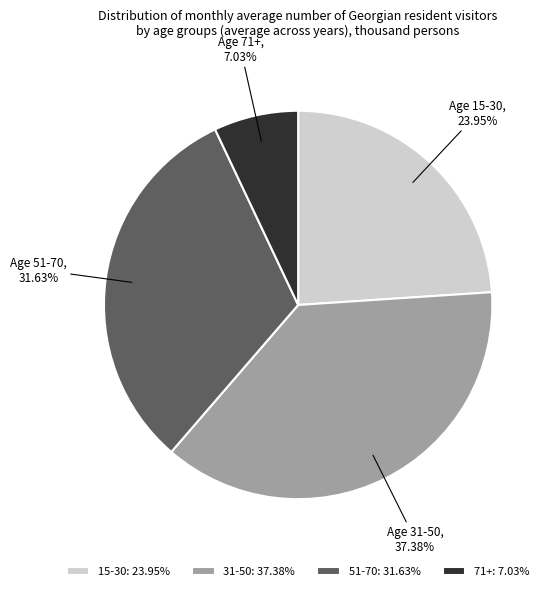

Rank the categories by value from highest to lowest.

31-50: 37.38%, 51-70: 31.63%, 15-30: 23.95%, 71+: 7.03%